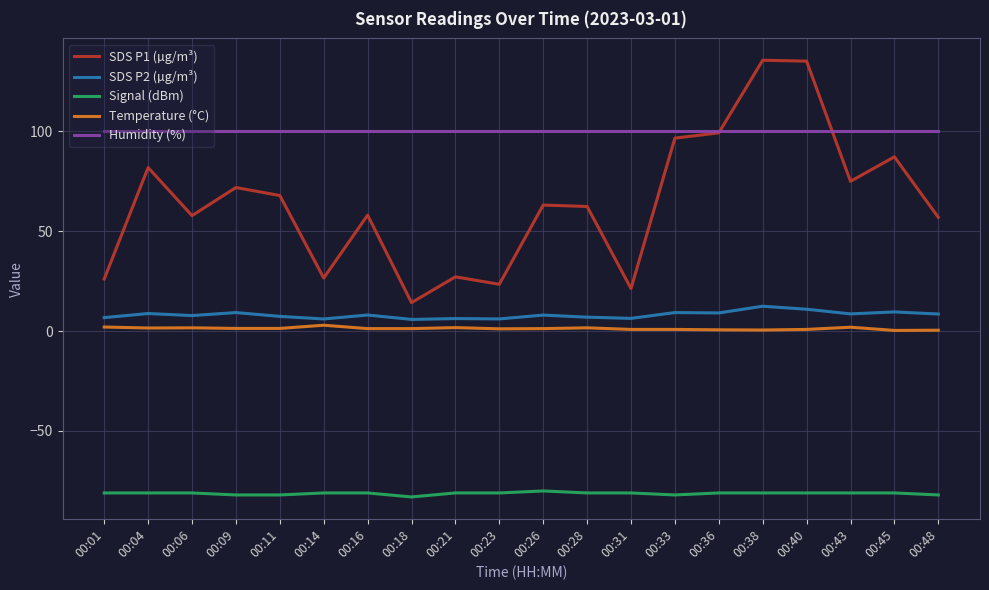

Does the chart display data point markers on the line(s)?

No